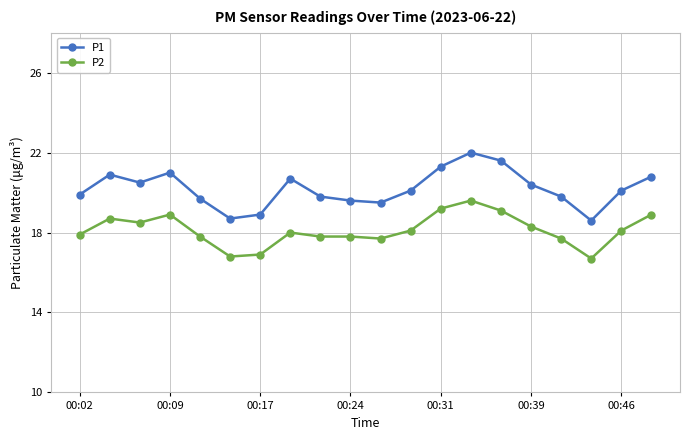

Reading left to right, extract all data points from this chart.

P1: 19.9	20.9	20.5	21.0	19.7	18.7	18.9	20.7	19.8	19.6	19.5	20.1	21.3	22.0	21.6	20.4	19.8	18.6	20.1	20.8
P2: 17.9	18.7	18.5	18.9	17.8	16.8	16.9	18.0	17.8	17.8	17.7	18.1	19.2	19.6	19.1	18.3	17.7	16.7	18.1	18.9